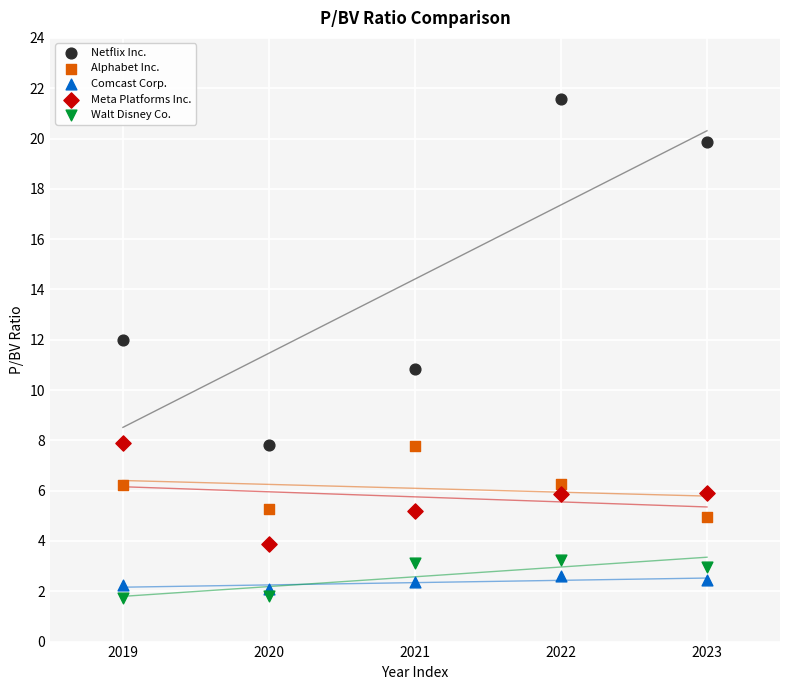

Which series contains the highest Y value?

Netflix Inc.